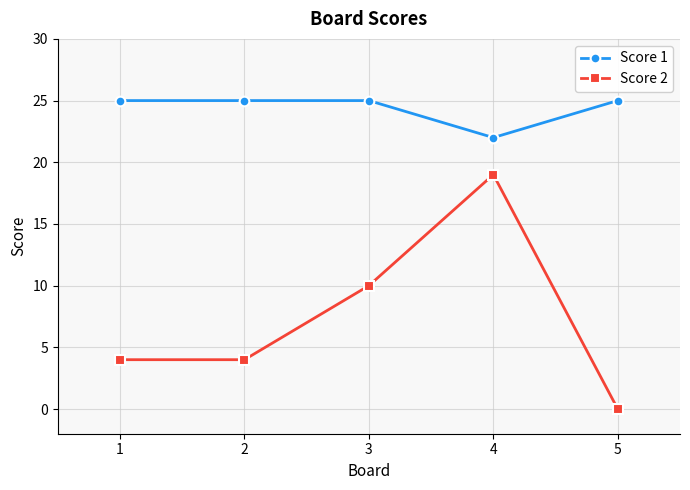

At 4, list the series in order from largest to smallest.

Score 1, Score 2